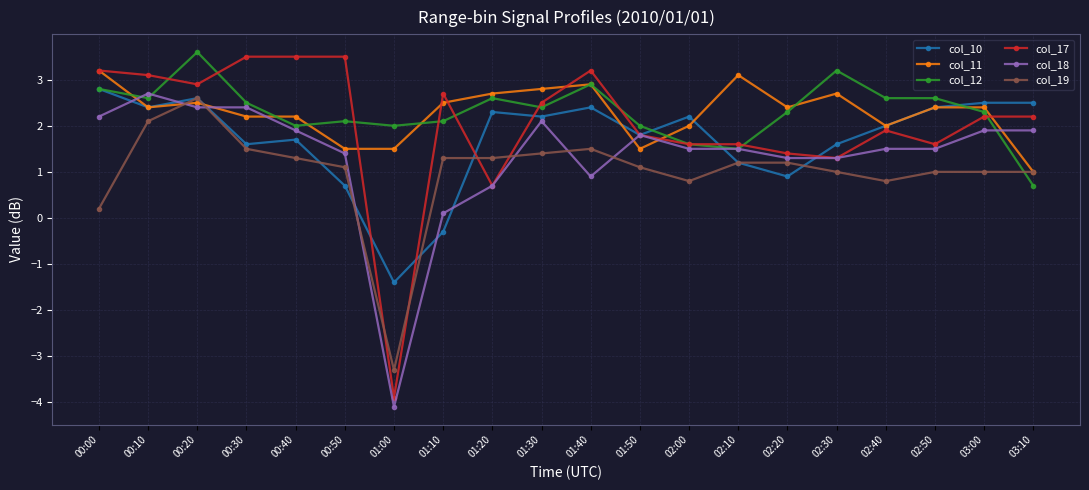

What is the approximate value of col_18 at 02:00?

1.5